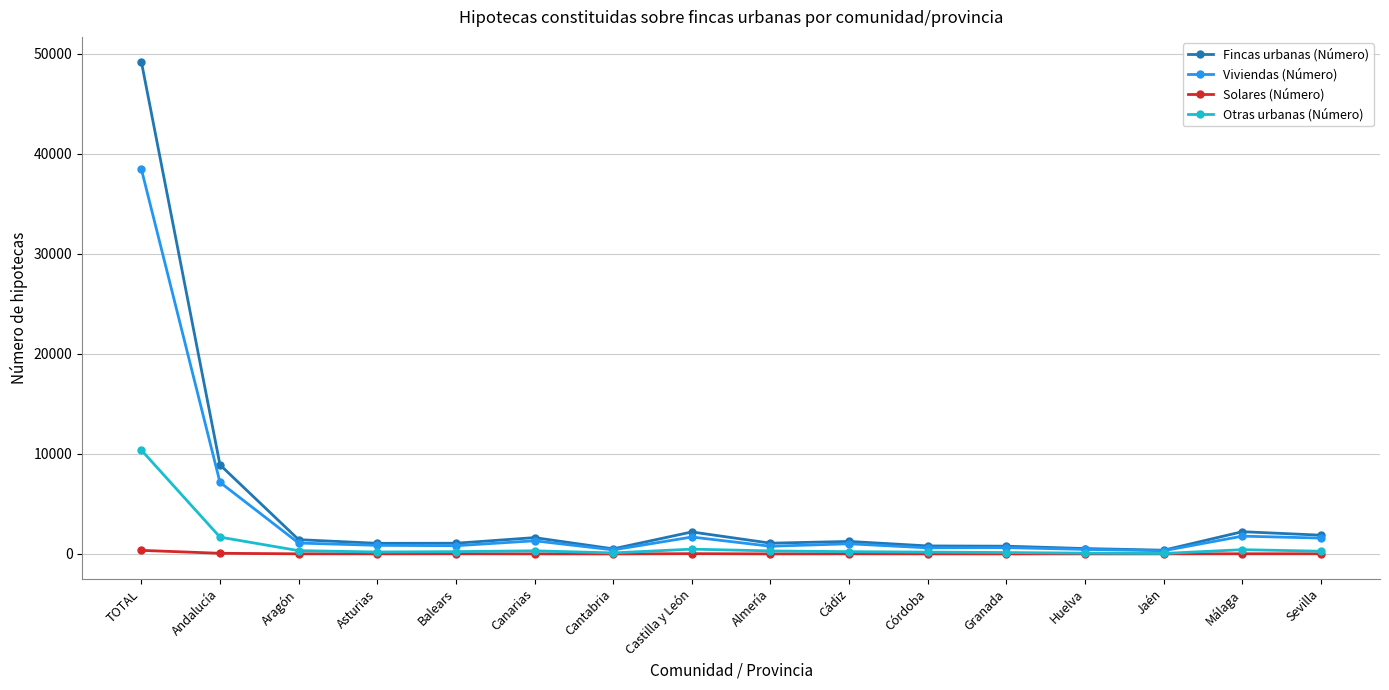

Rank the series by their maximum value, from lowest to highest.

Solares (Número), Otras urbanas (Número), Viviendas (Número), Fincas urbanas (Número)